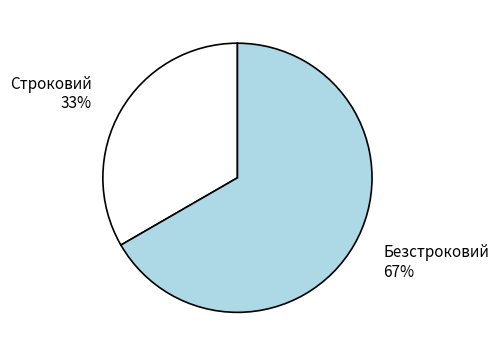

Between Строковий and Безстроковий, which is larger?

Безстроковий